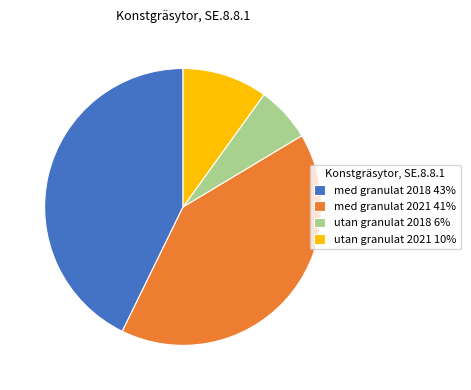

Is it true that med granulat 2018 43% is 37% of the pie?

False